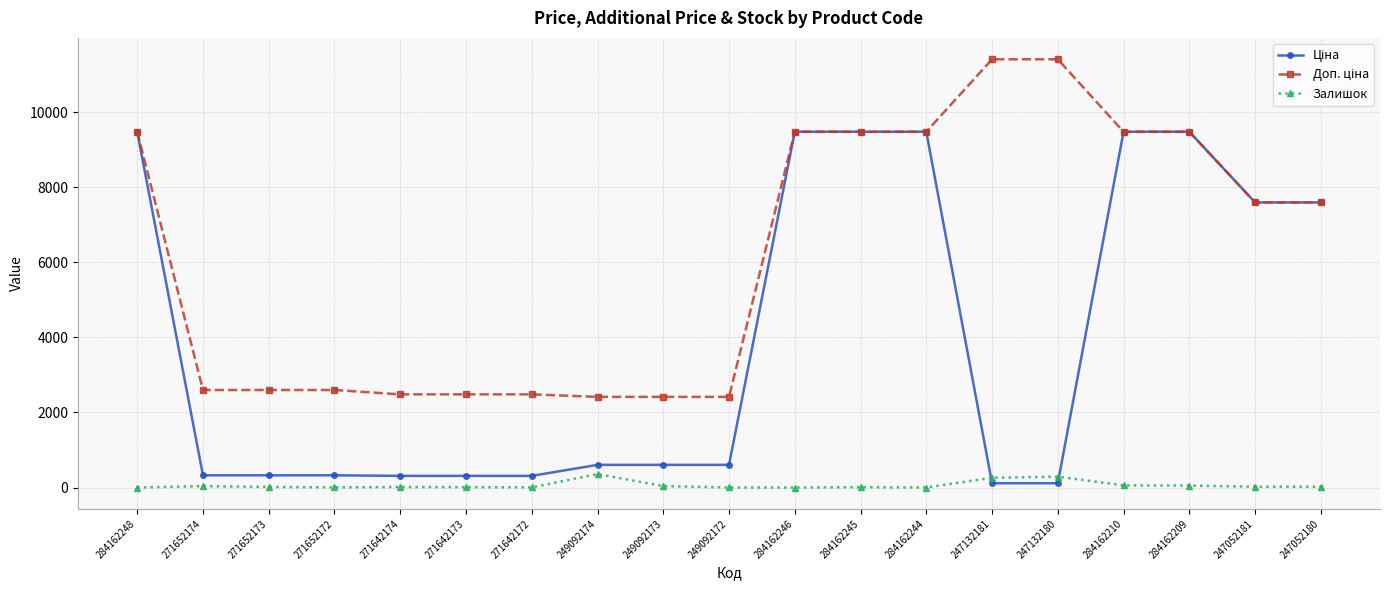

What is the greatest value displayed?

11410.0